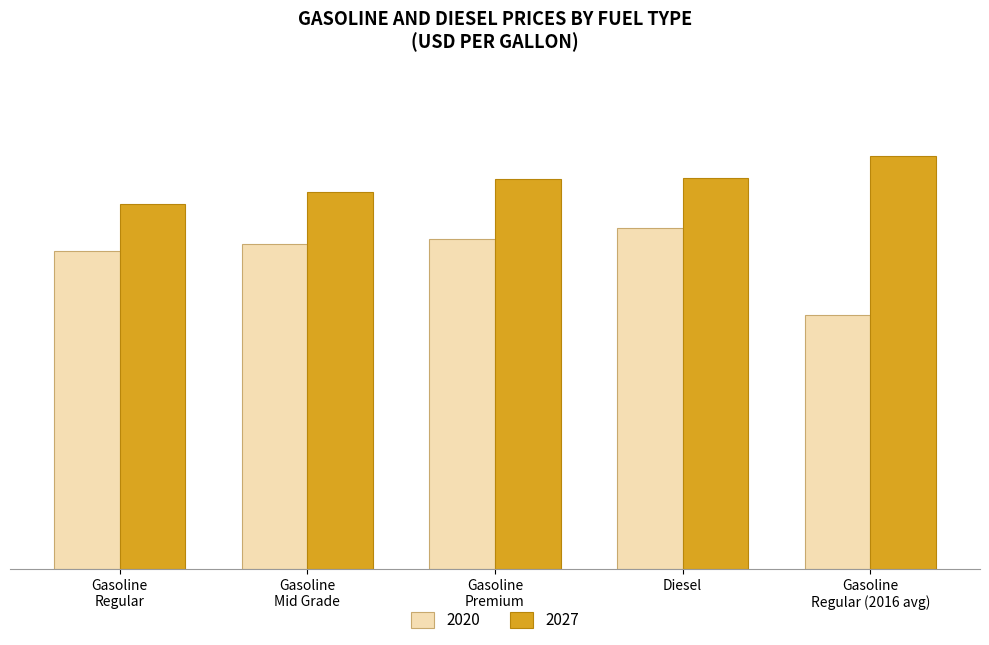

List the series in order of their overall mean, lowest first.

2020, 2027